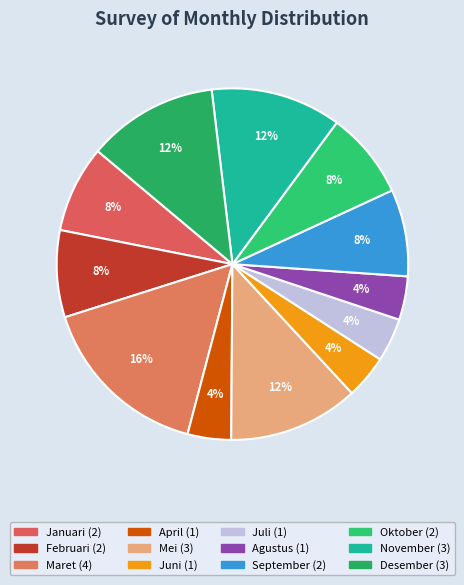

Which slice is the smallest?

April